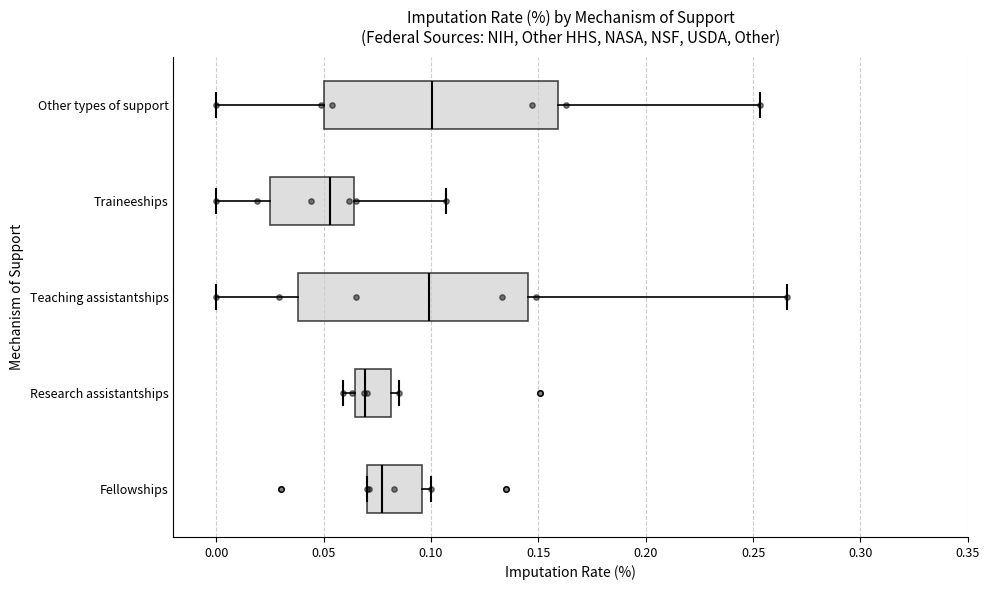

Reading bottom to top, read every box against the x-axis: the position of its median line, the range the box covers, and the ends of its whiskers. The values are not printed on the chart, so give them approximately, as read against the axis.

Fellowships: median 0.075, box 0.070 to 0.095, whiskers 0.070 to 0.100
Research assistantships: median 0.070, box 0.065 to 0.080, whiskers 0.060 to 0.085
Teaching assistantships: median 0.100, box 0.040 to 0.145, whiskers 0.000 to 0.265
Traineeships: median 0.055, box 0.025 to 0.065, whiskers 0.000 to 0.105
Other types of support: median 0.100, box 0.050 to 0.160, whiskers 0.000 to 0.255